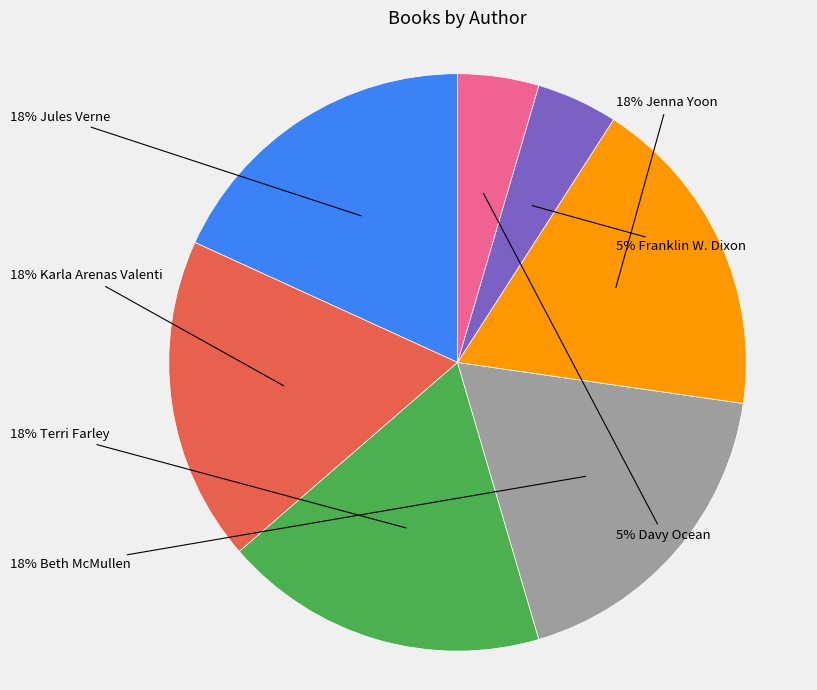

To the nearest percent, what is the average slice percentage?

14%